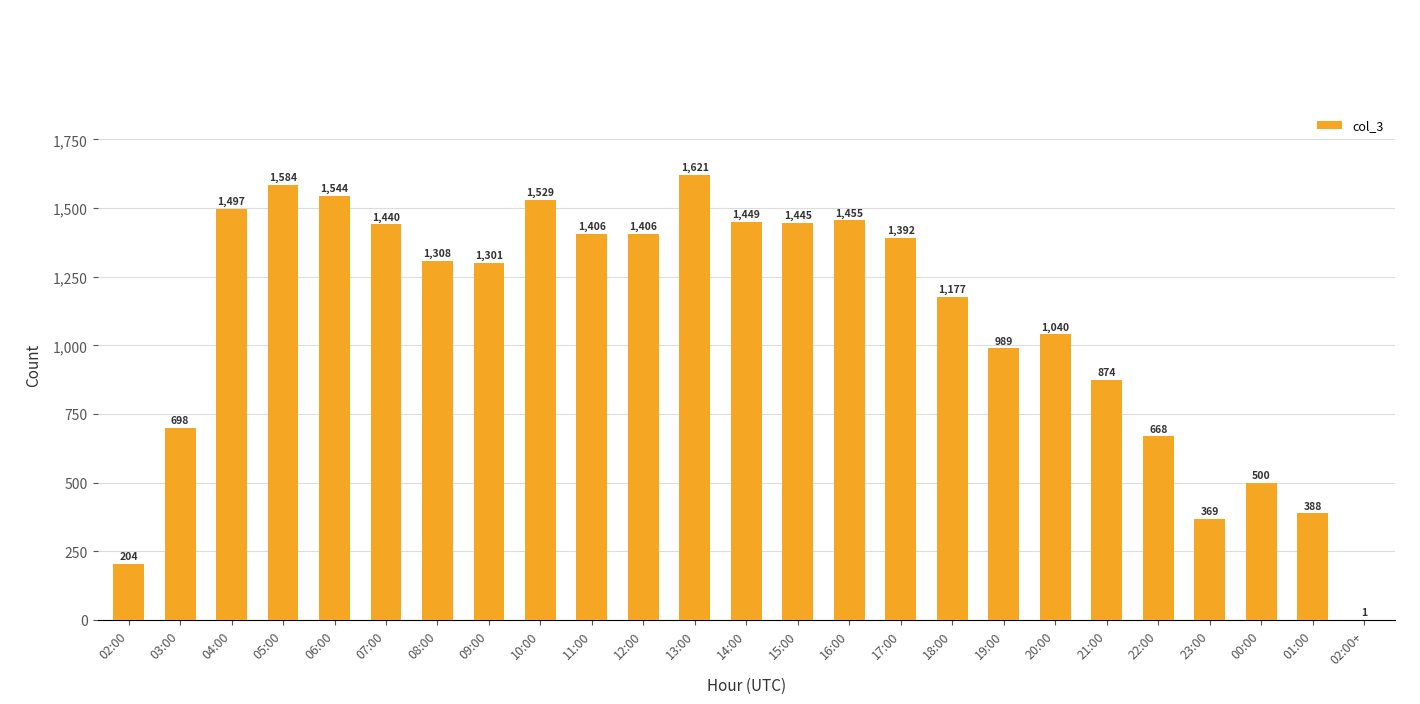

What is the change in value from 02:00 to 16:00?

+1251